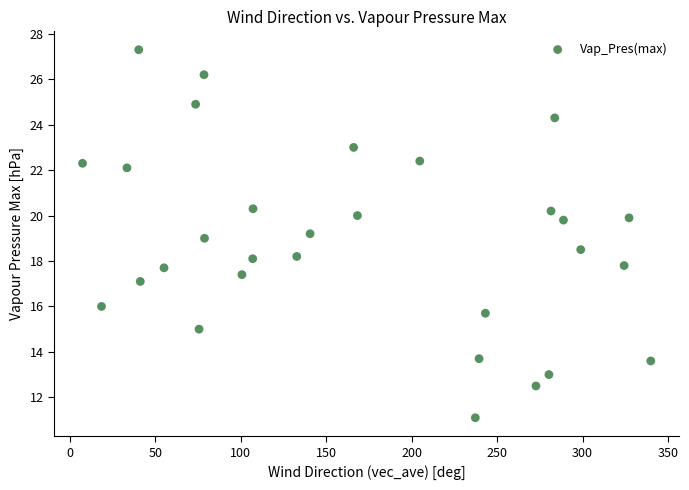

What is the range of Y values (max minus min)?

16.2